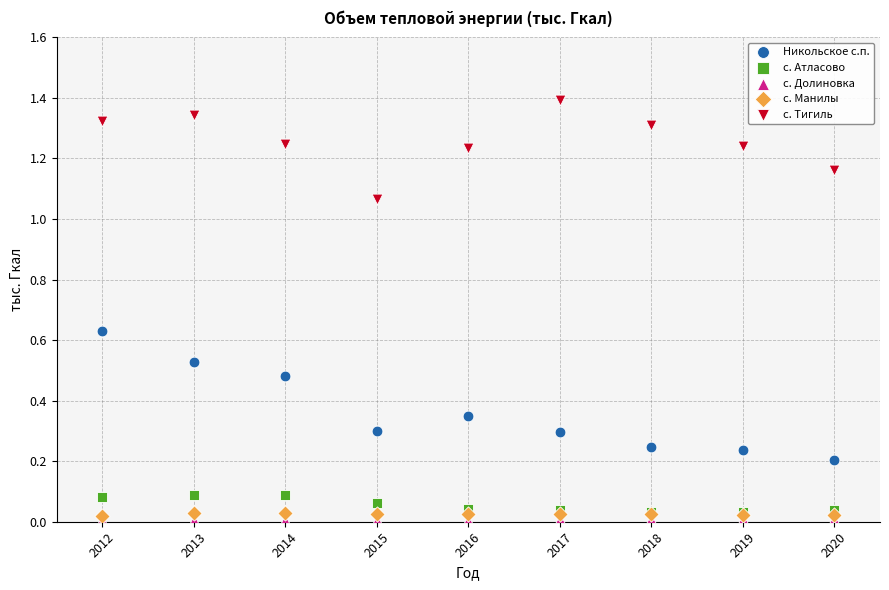

What are all the series names shown in the legend?

Никольское с.п., с. Атласово, с. Долиновка, с. Манилы, с. Тигиль